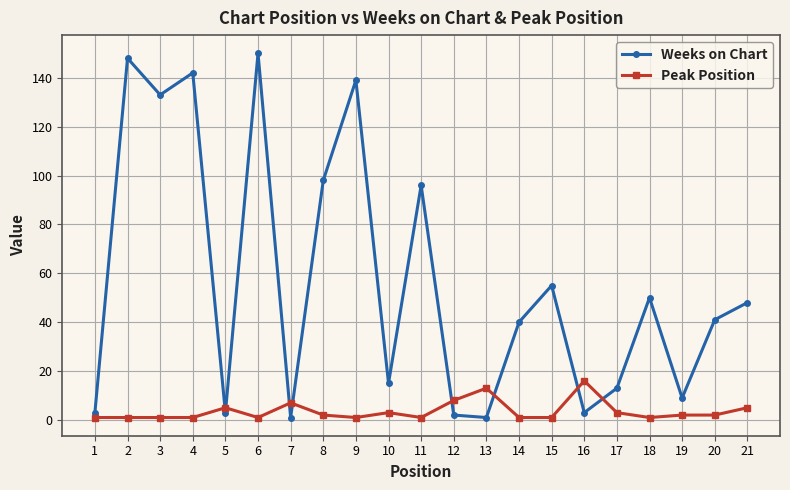

Rank the series by their average value, from highest to lowest.

Weeks on Chart, Peak Position